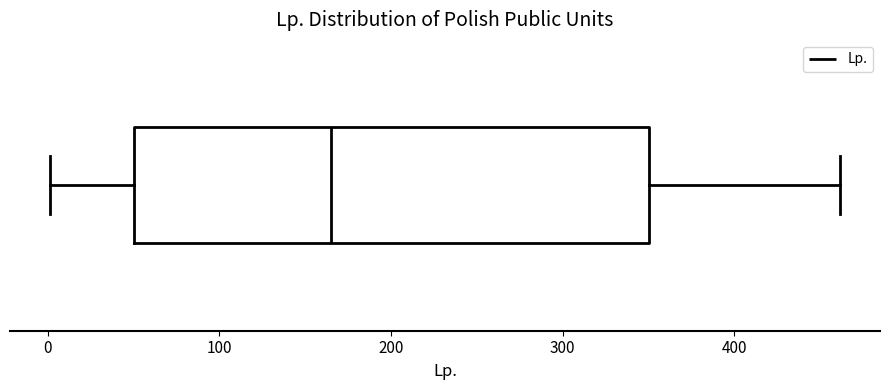

Where is the left edge of the box on the x-axis? The values are not printed on the chart, so give them approximately, as read against the axis.

50